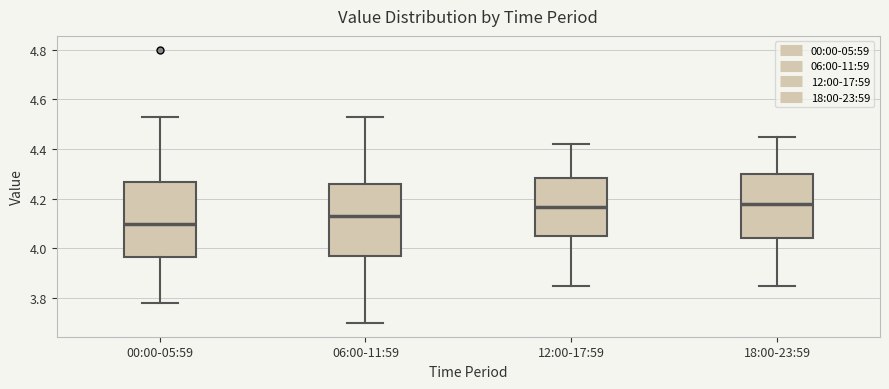

Where does the lower whisker of the box for 06:00-11:59 end on the y-axis? The values are not printed on the chart, so give them approximately, as read against the axis.

3.70